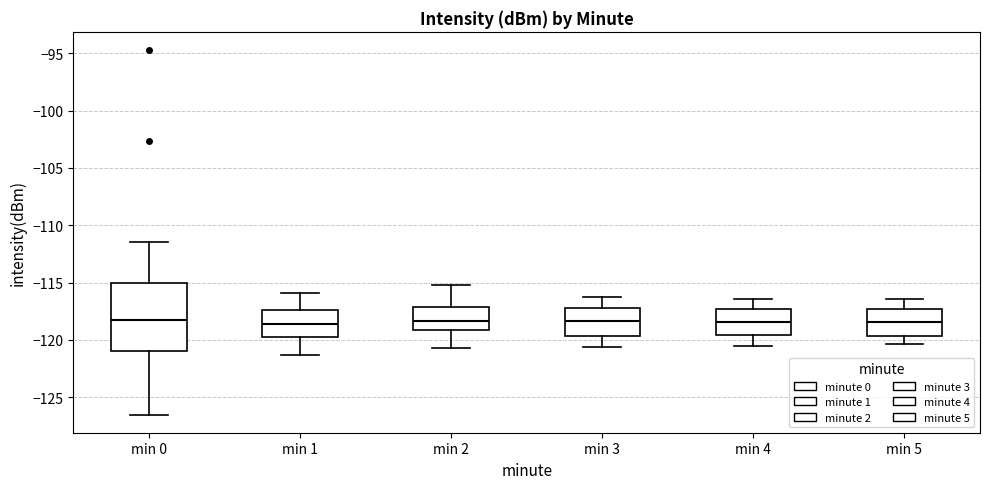

Reading left to right, read every box against the y-axis: the position of its median line, the range the box covers, and the ends of its whiskers. The values are not printed on the chart, so give them approximately, as read against the axis.

min 0: median -118.5, box -121.0 to -115.0, whiskers -126.5 to -111.5
min 1: median -118.5, box -120.0 to -117.5, whiskers -121.5 to -116.0
min 2: median -118.5, box -119.0 to -117.0, whiskers -120.5 to -115.0
min 3: median -118.5, box -119.5 to -117.0, whiskers -120.5 to -116.5
min 4: median -118.5, box -119.5 to -117.5, whiskers -120.5 to -116.5
min 5: median -118.5, box -119.5 to -117.5, whiskers -120.5 to -116.5